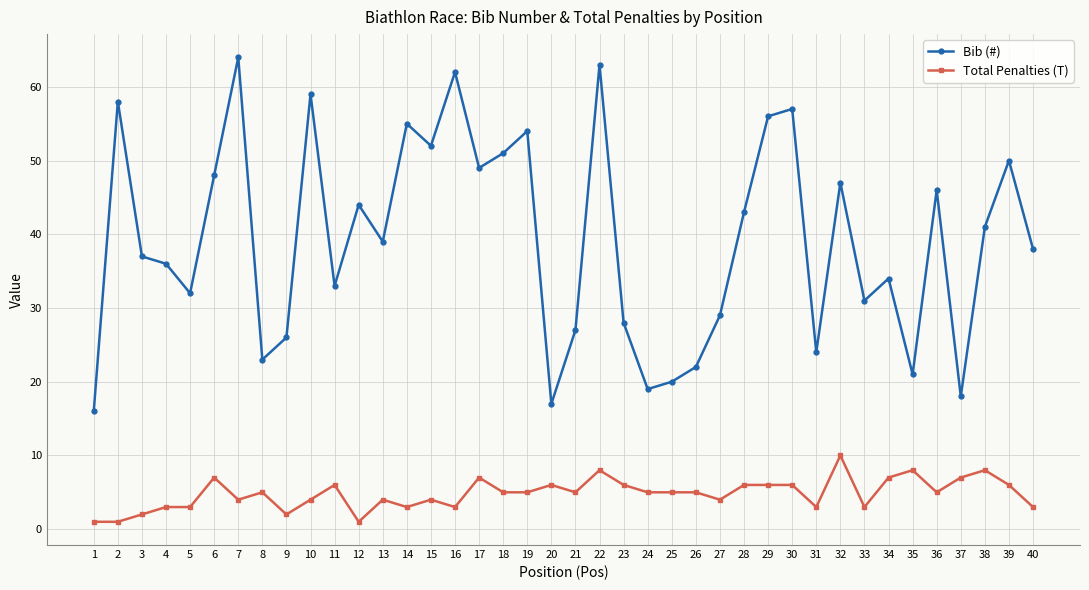

True or false: Bib (#) and Total Penalties (T) intersect in this chart.

False